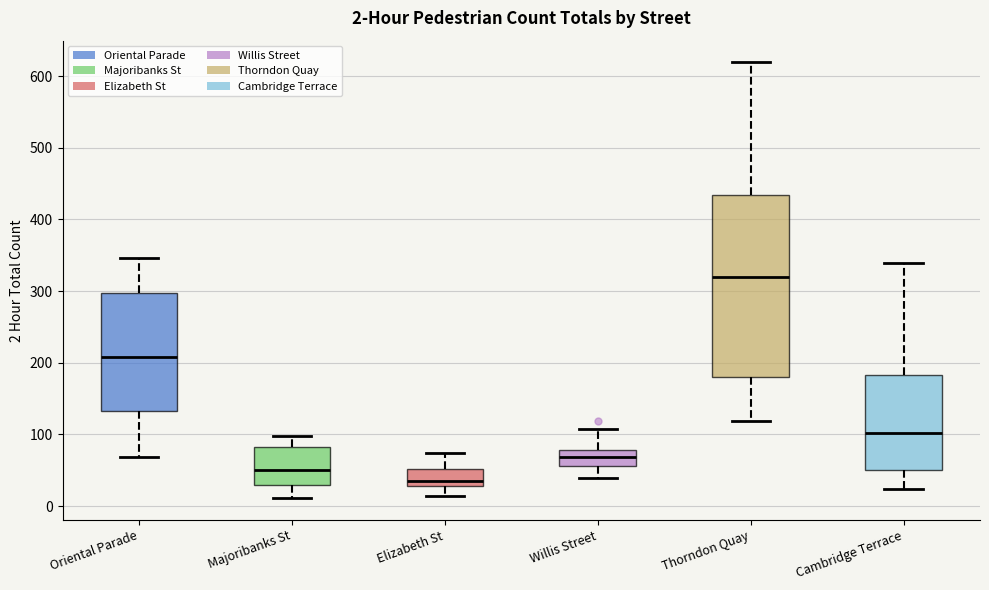

Which box's median line is the highest?

Thorndon Quay